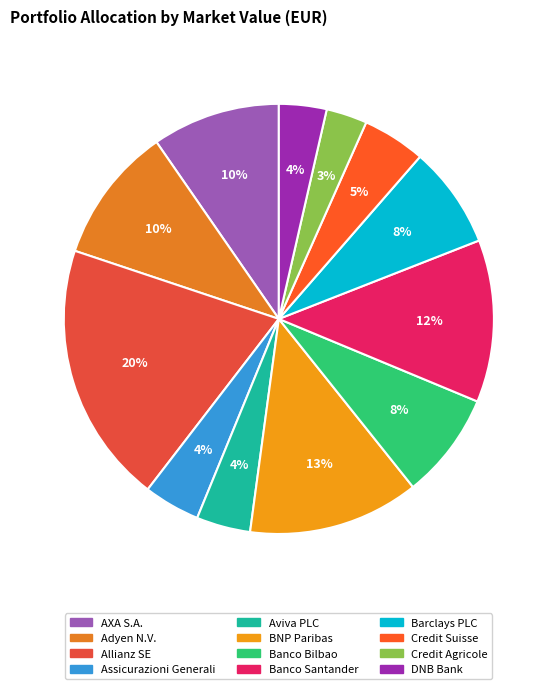

How many segments does this pie chart have?

12